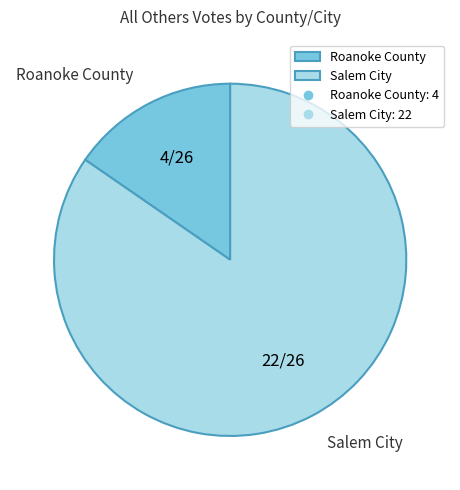

True or false: Roanoke County accounts for 15% of the total.

True